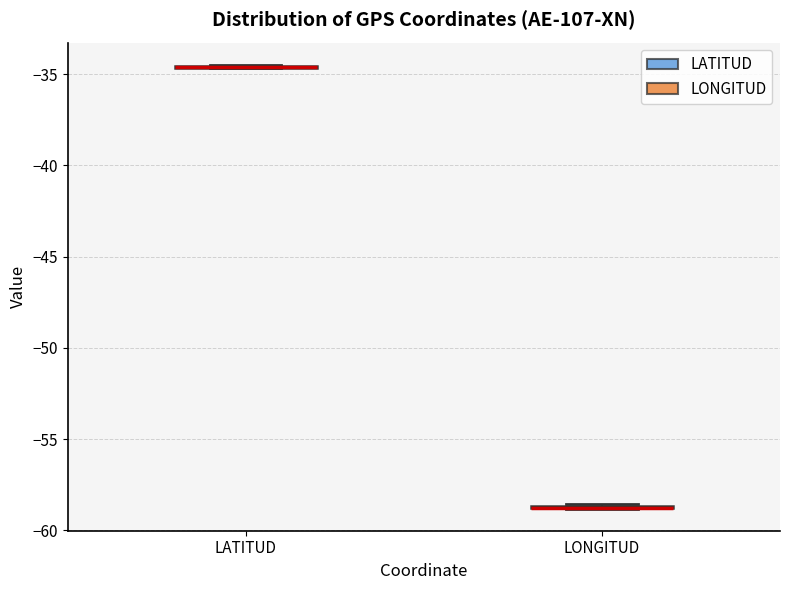

Where is the lower edge of the box for LONGITUD on the y-axis? The values are not printed on the chart, so give them approximately, as read against the axis.

-59.0